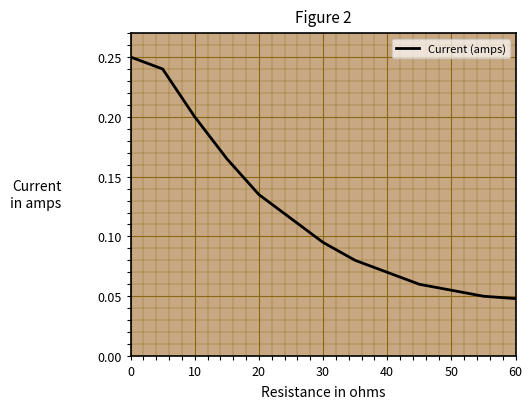

True or false: the data has more than 0 interior local peaks.

False